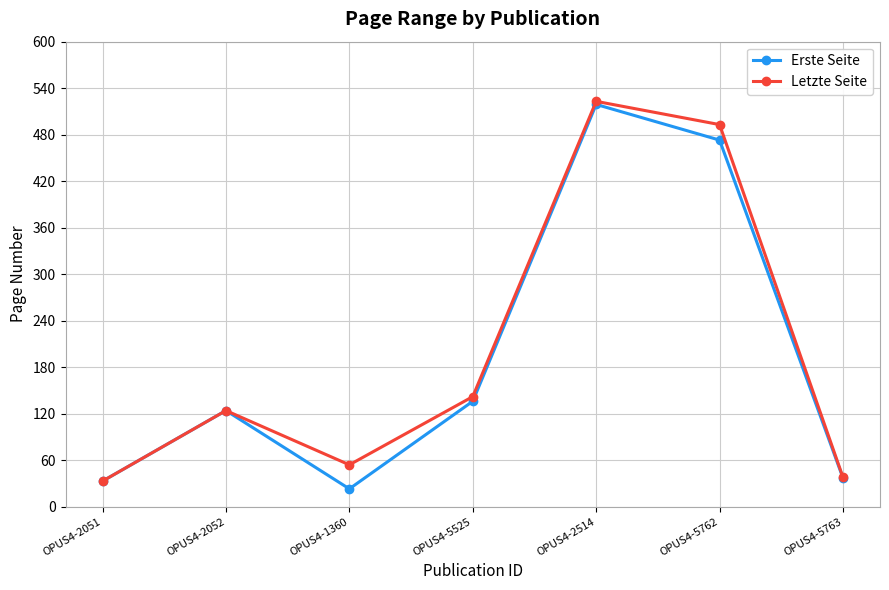

What value does the Letzte Seite series have at OPUS4-1360, to the nearest 5?

55